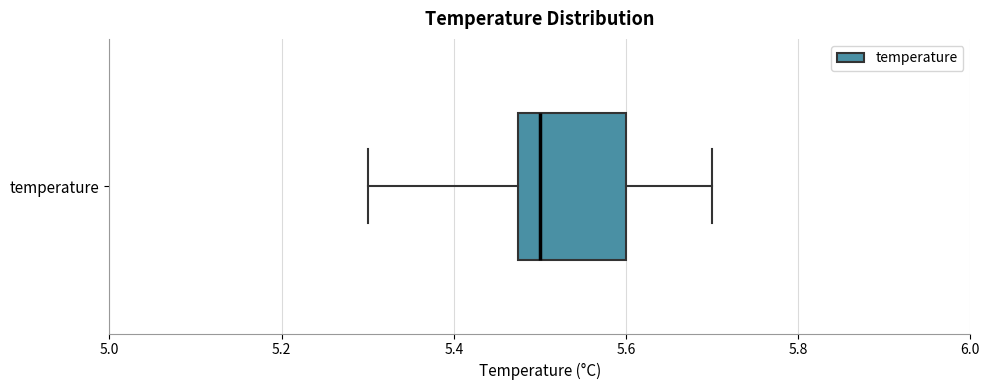

Transcribe this box plot: give where the median line is, the range the box spans, and where the two whiskers end, as read against the x-axis. The values are not printed on the chart, so give them approximately, as read against the axis.

median 5.50, box 5.48 to 5.60, whiskers 5.30 to 5.70